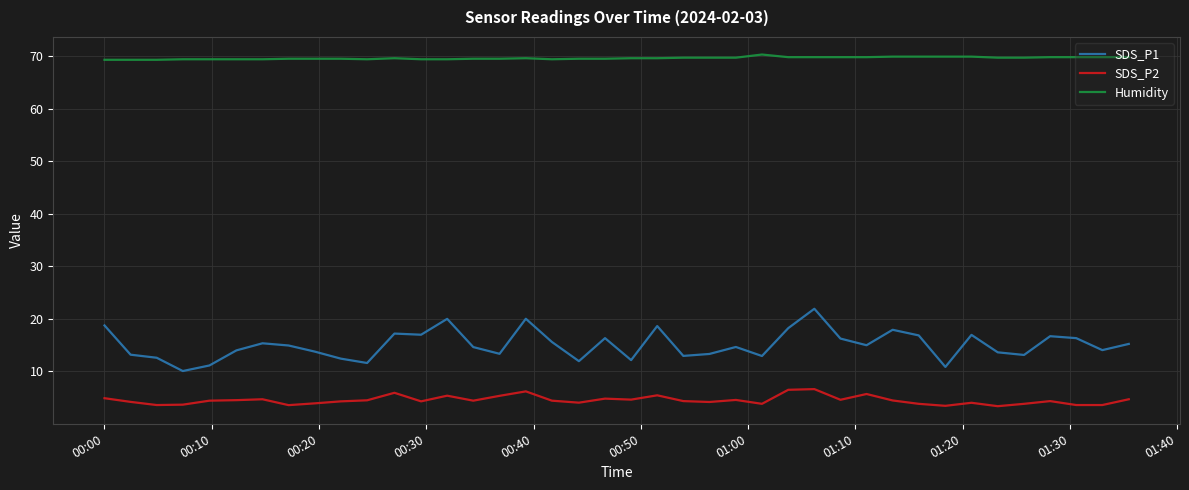

Which series has the widest spread of values?

SDS_P1